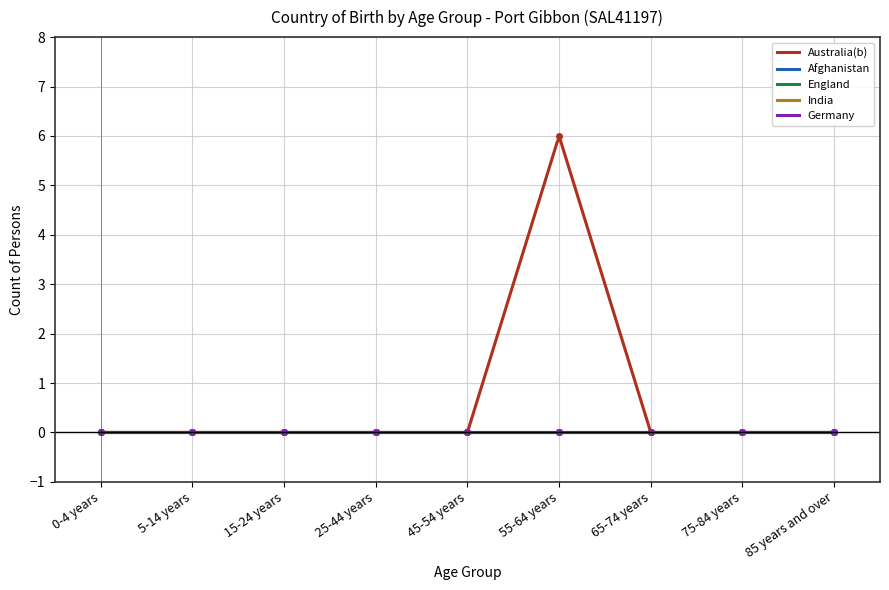

What is the average value of the Australia(b) series?

0.7